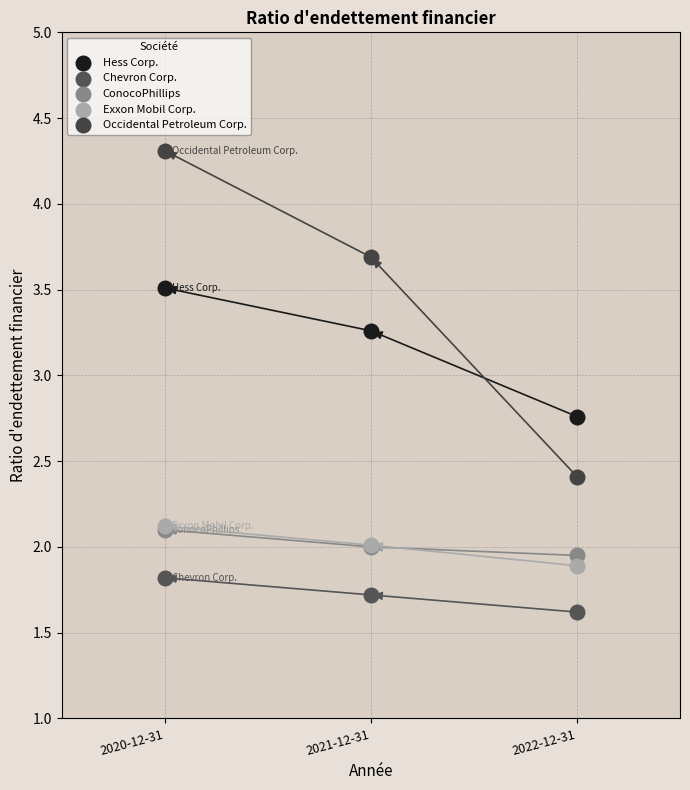

Which series contains the lowest Y value?

Chevron Corp.